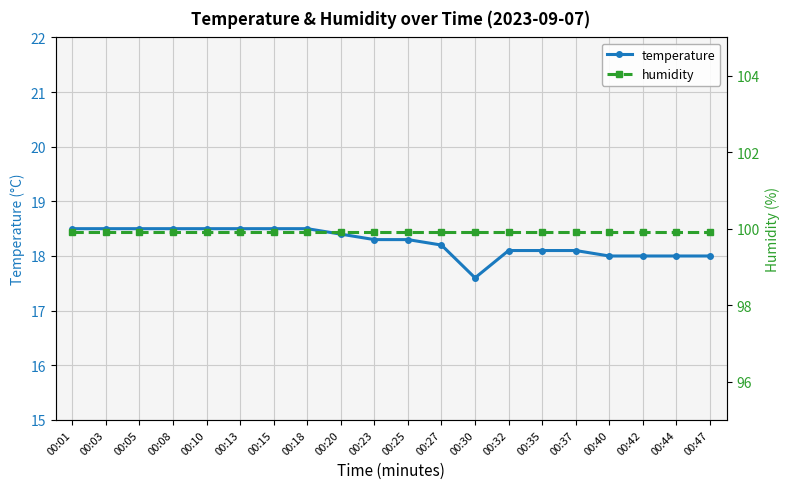

What is the total value across all series at 00:10?

118.4